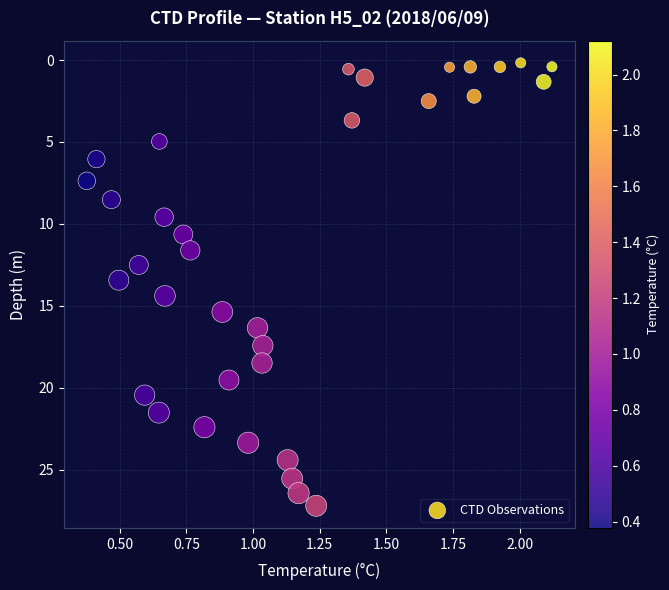

What is the range of X values (max minus min)?

1.7